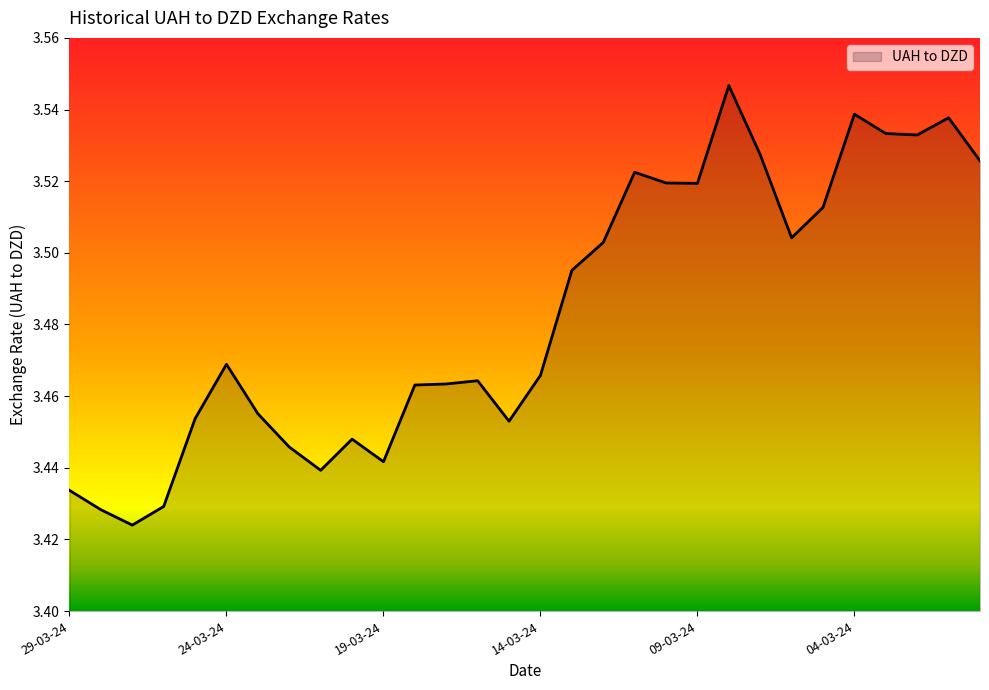

True or false: there are more than 0 points higher than both neighbors.

True